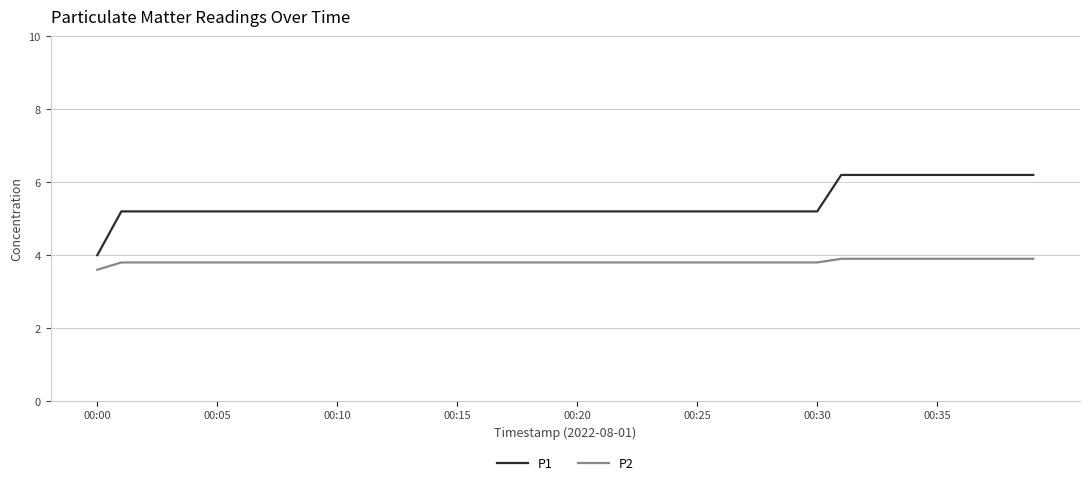

Does the chart have visible grid lines?

Yes